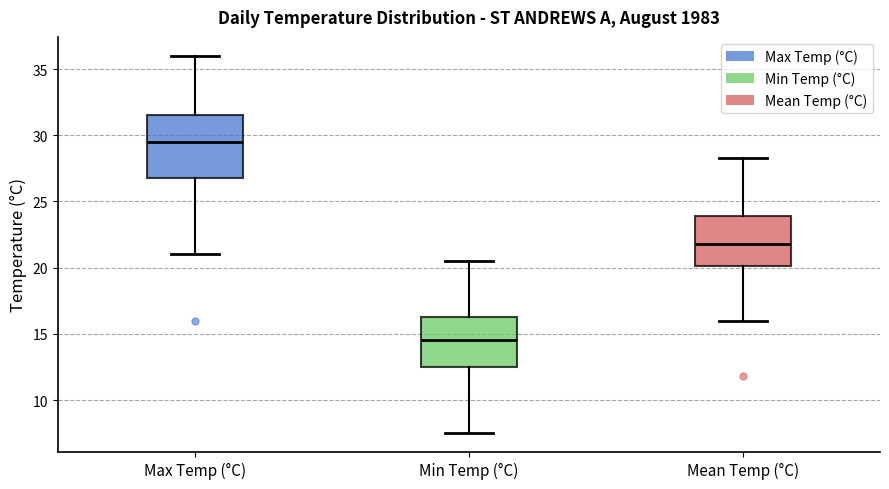

Comparing the boxes themselves (not the whiskers), which one is the tallest?

Max Temp (°C)